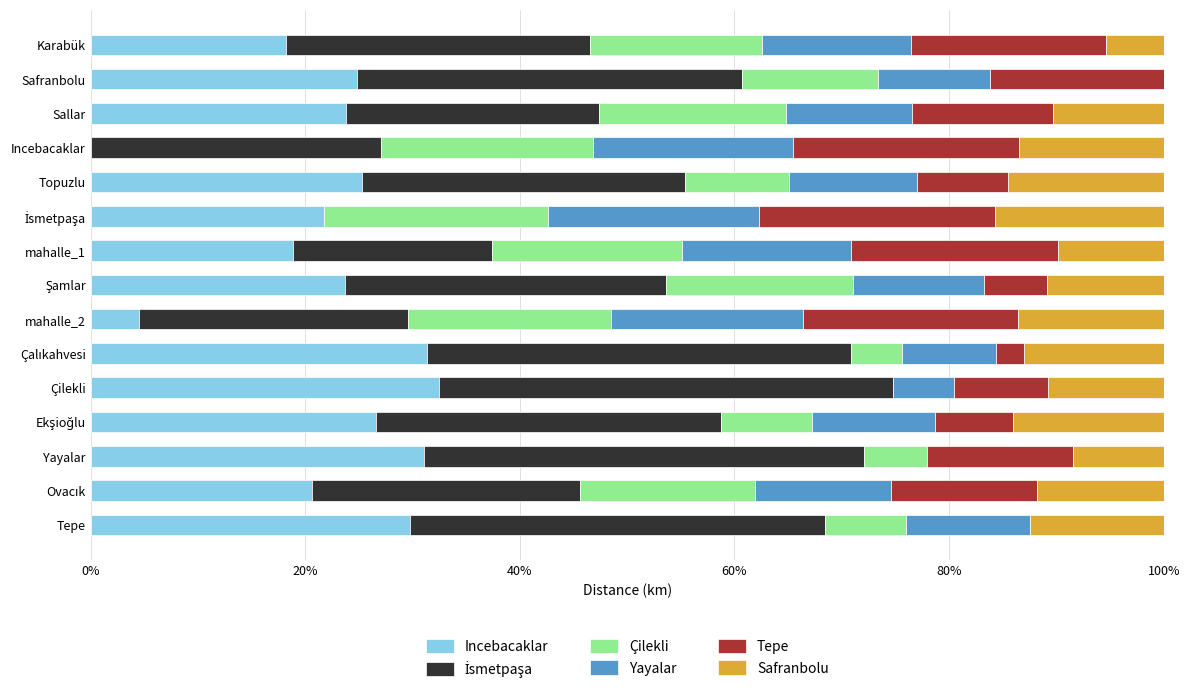

What is the highest value of the Incebacaklar series?

32.5